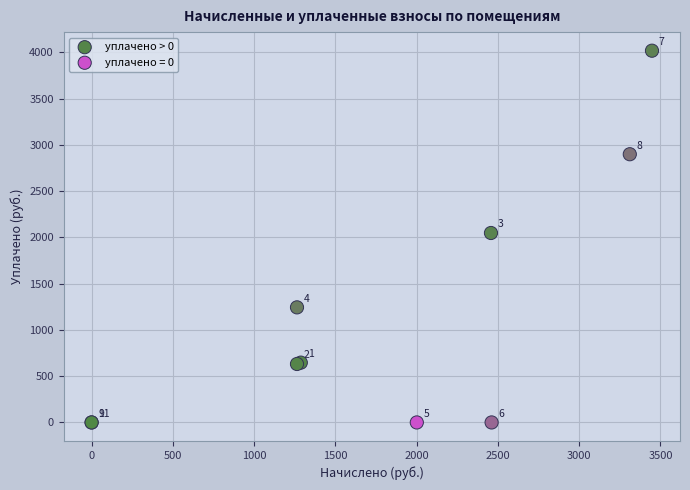

Which series contains the lowest Y value?

уплачено = 0